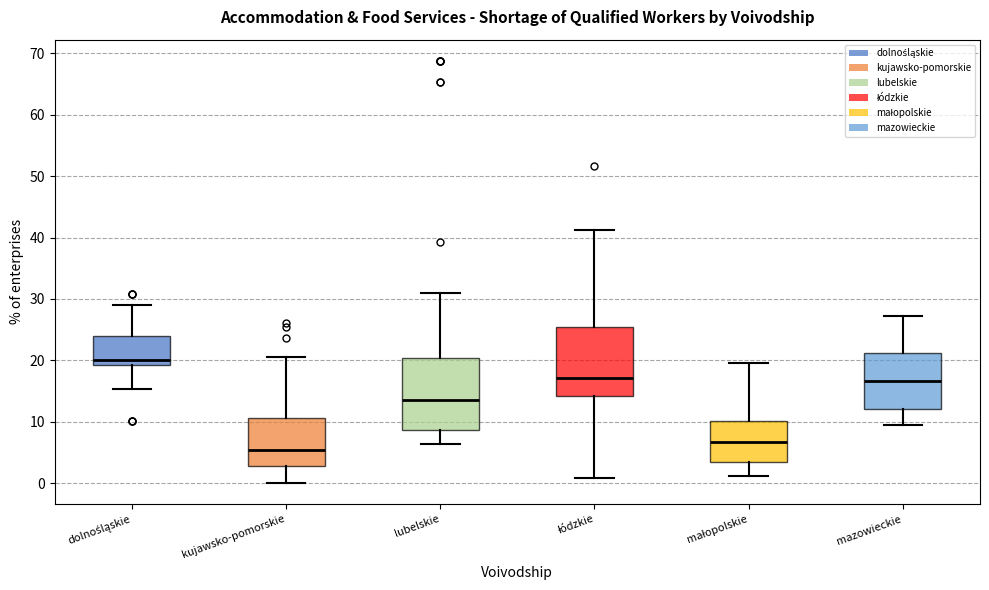

Reading left to right, read every box against the y-axis: the position of its median line, the range the box covers, and the ends of its whiskers. The values are not printed on the chart, so give them approximately, as read against the axis.

dolnośląskie: median 20, box 19 to 24, whiskers 15 to 29
kujawsko-pomorskie: median 5, box 3 to 11, whiskers 0 to 21
lubelskie: median 14, box 9 to 20, whiskers 6 to 31
łódzkie: median 17, box 14 to 26, whiskers 1 to 41
małopolskie: median 7, box 3 to 10, whiskers 1 to 20
mazowieckie: median 17, box 12 to 21, whiskers 9 to 27